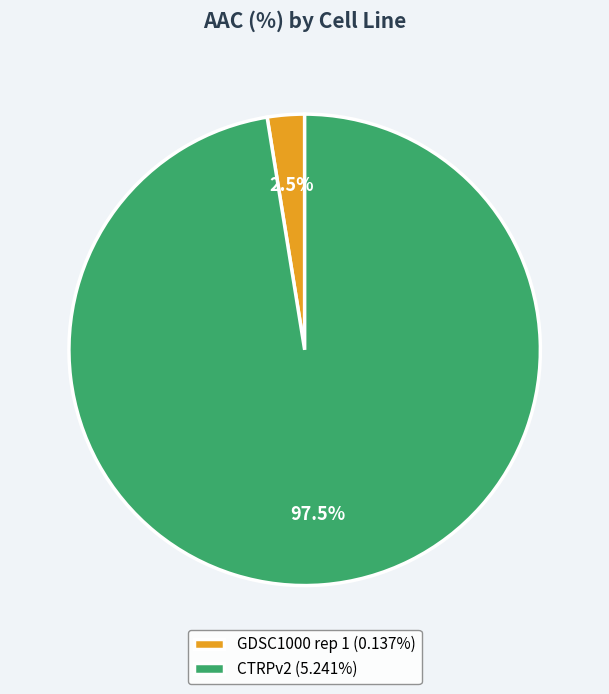

How many slices are in this pie chart?

2